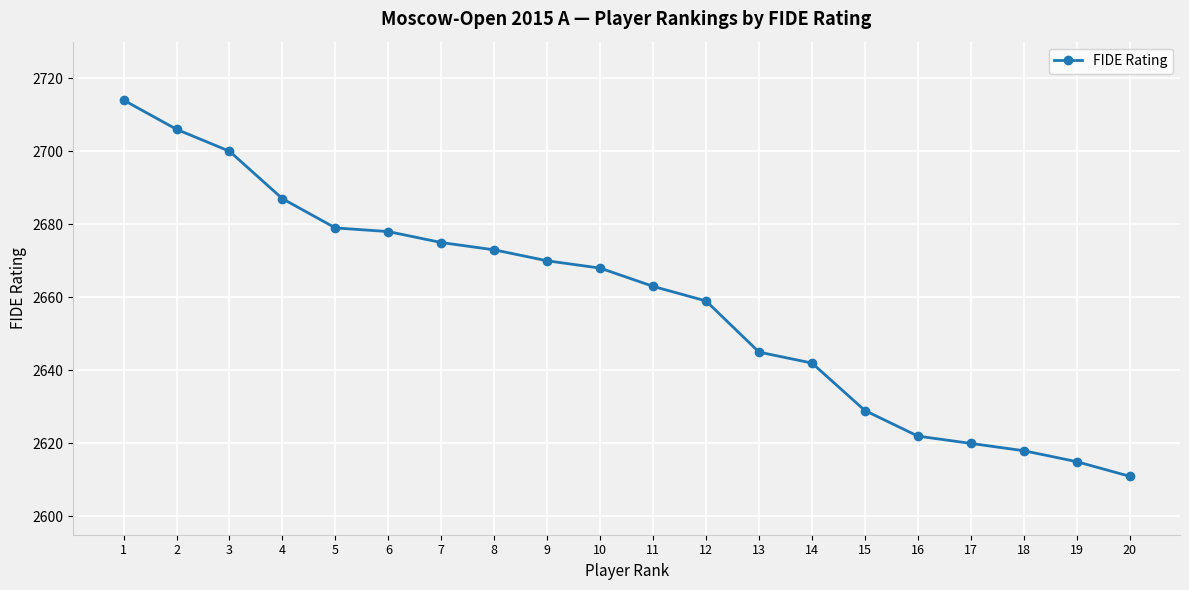

Where is the data nearest to the value 2662?

11